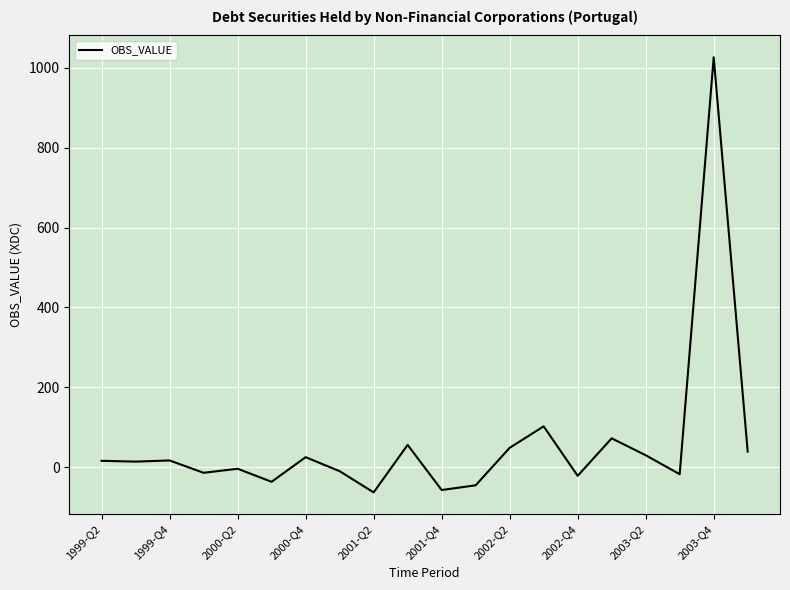

Count the number of data series in this chart.

1